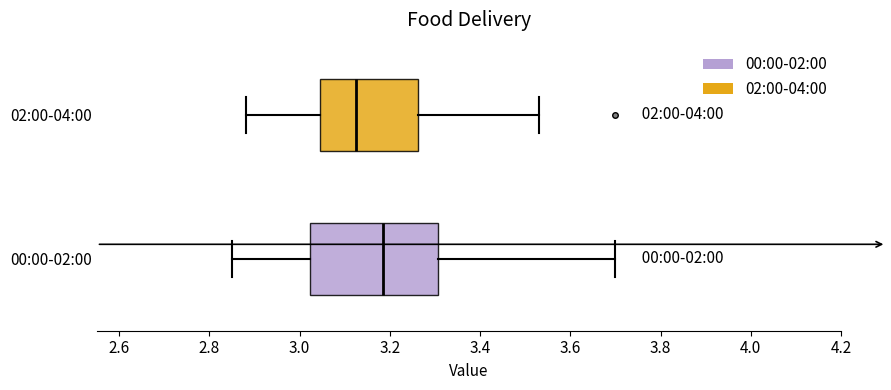

Reading bottom to top, read every box against the x-axis: the position of its median line, the range the box covers, and the ends of its whiskers. The values are not printed on the chart, so give them approximately, as read against the axis.

00:00-02:00: median 3.18, box 3.02 to 3.30, whiskers 2.86 to 3.70
02:00-04:00: median 3.12, box 3.04 to 3.26, whiskers 2.88 to 3.54